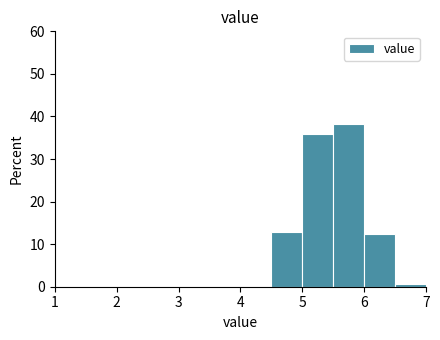

What is the height of the bar covering 5.5 to 6.0 on the x-axis? The values are not printed on the chart, so give them approximately, as read against the axis.

38